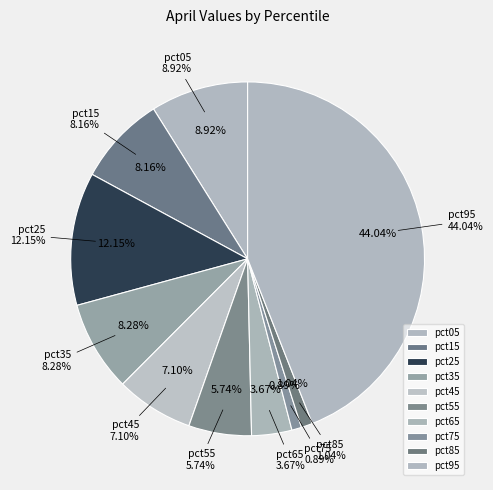

Rank the categories by value from lowest to highest.

pct75, pct85, pct65, pct55, pct45, pct15, pct35, pct05, pct25, pct95